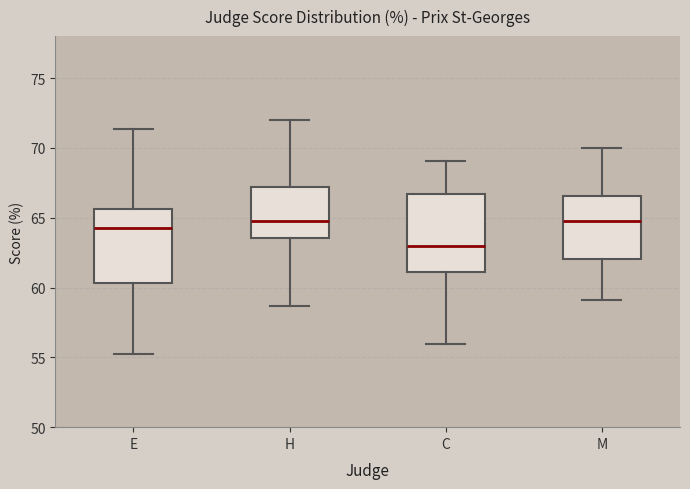

Reading left to right, read every box against the y-axis: the position of its median line, the range the box covers, and the ends of its whiskers. The values are not printed on the chart, so give them approximately, as read against the axis.

E: median 64.5, box 60.5 to 65.5, whiskers 55.5 to 71.5
H: median 64.5, box 63.5 to 67.0, whiskers 58.5 to 72.0
C: median 63.0, box 61.0 to 66.5, whiskers 56.0 to 69.0
M: median 64.5, box 62.0 to 66.5, whiskers 59.0 to 70.0